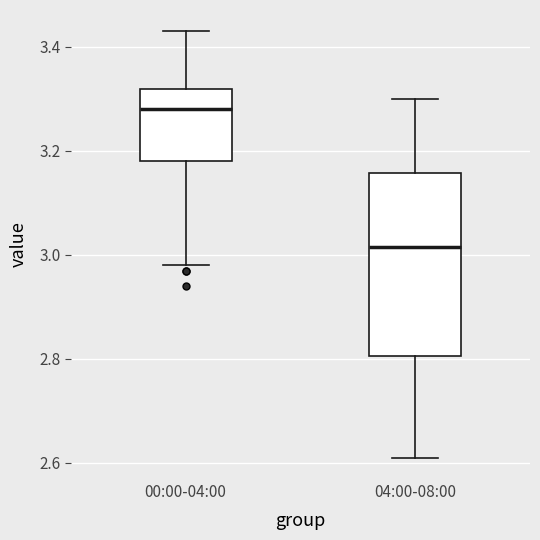

Where does the upper whisker of the box for 04:00-08:00 end on the y-axis? The values are not printed on the chart, so give them approximately, as read against the axis.

3.30